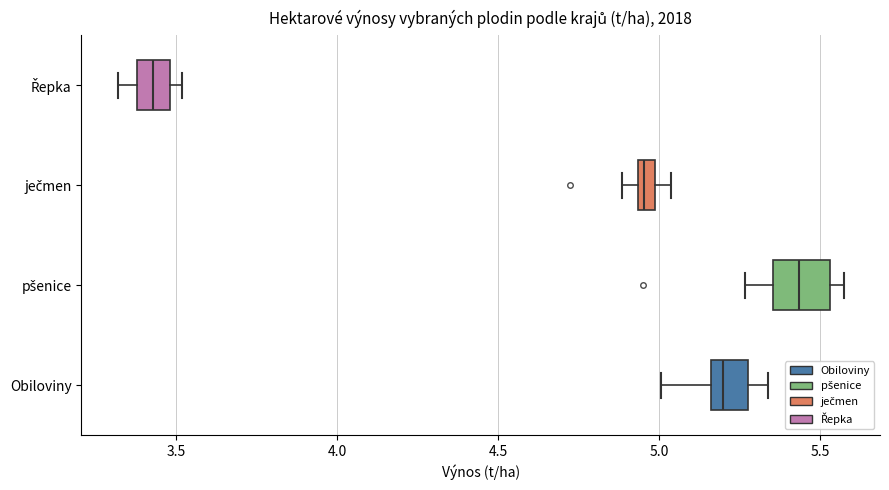

Which box's median line is the furthest to the left?

Řepka